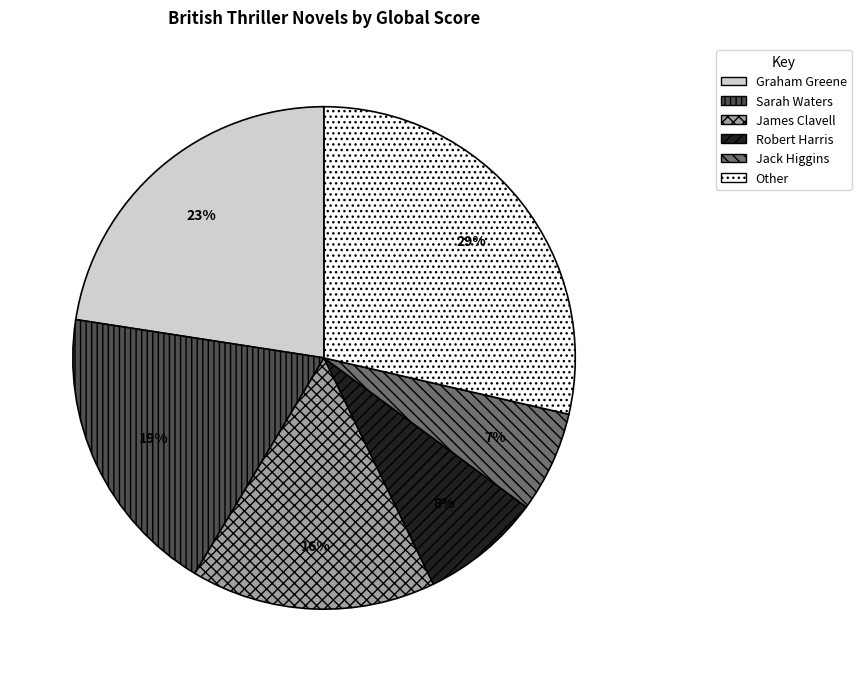

To the nearest percent, what is the average slice percentage?

17%